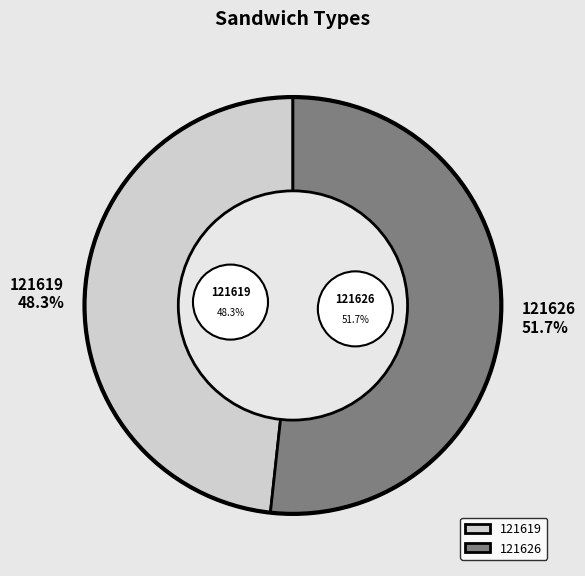

Which slice is the smallest?

121619